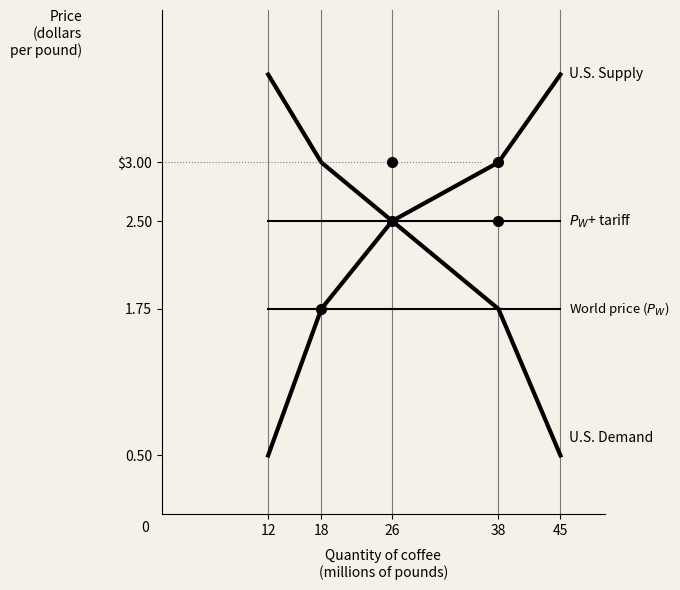

What is the greatest value displayed?

3.8